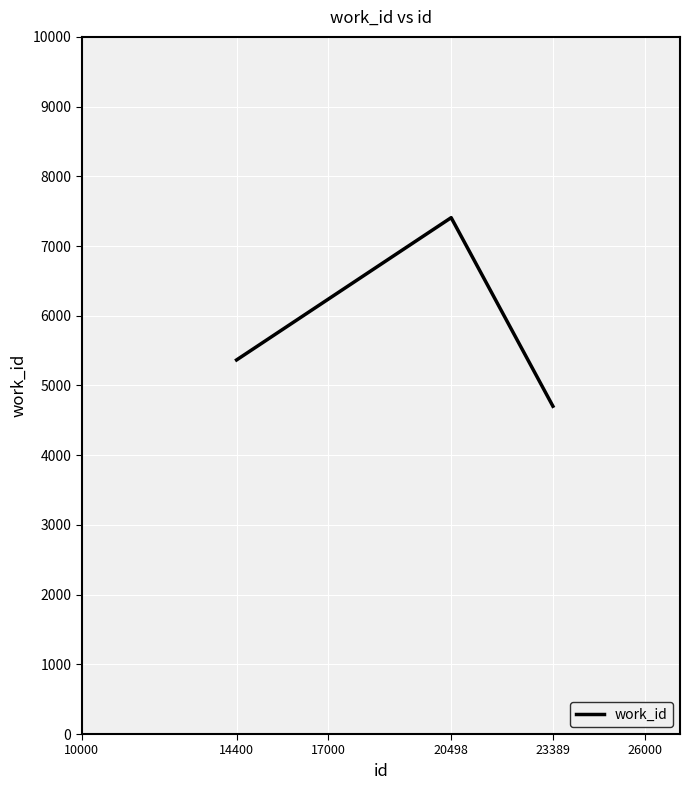

Between 14400 and 20498, which is larger?

20498